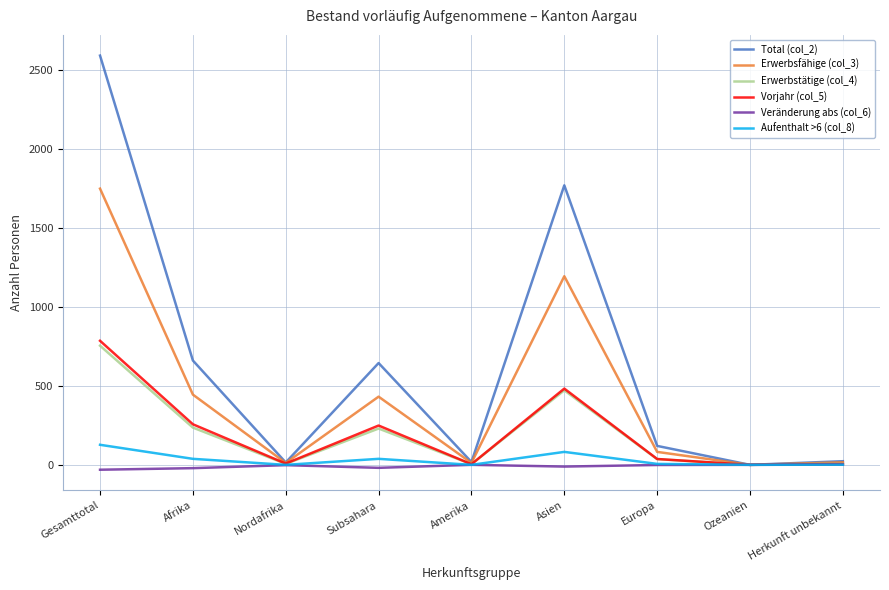

What is the difference between the highest and lowest values at Herkunft unbekannt?

22